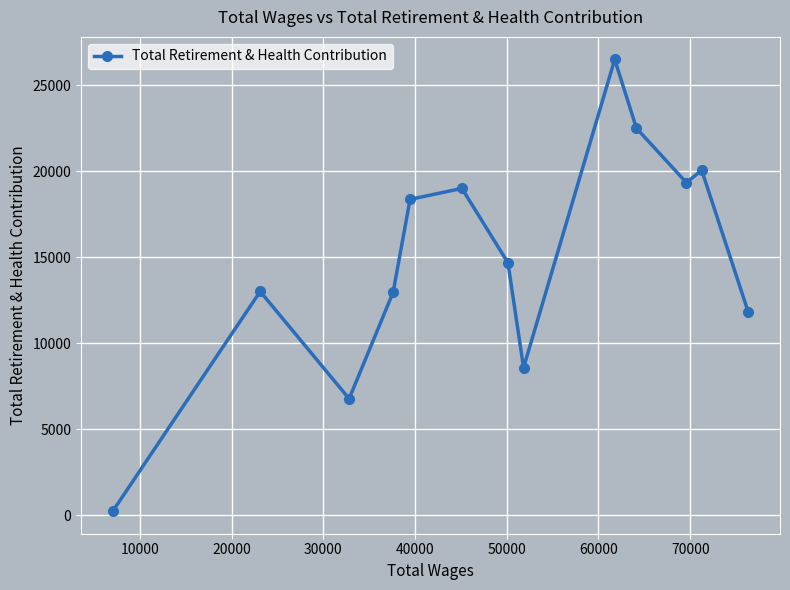

True or false: there are more than 1 points higher than both neighbors.

True